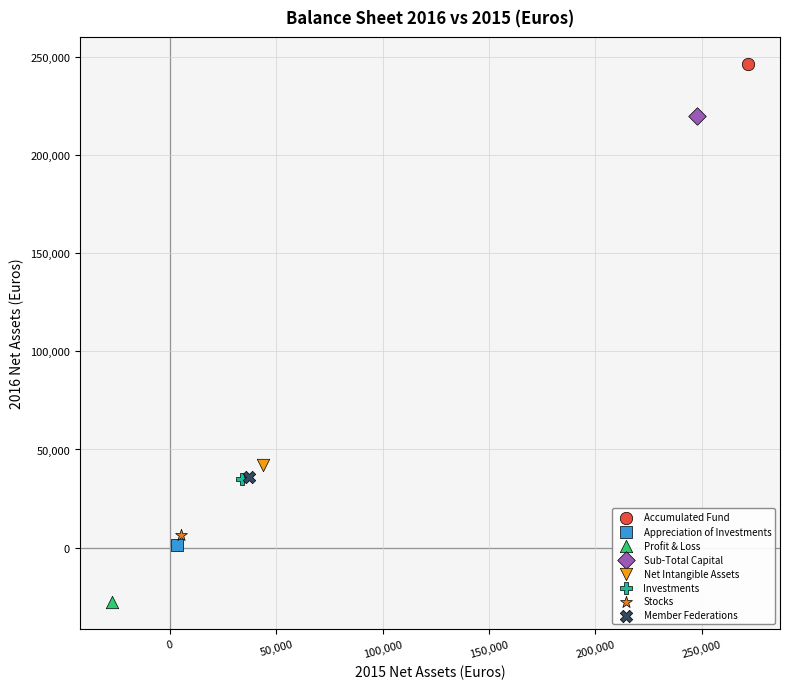

Which series contains the highest Y value?

Accumulated Fund